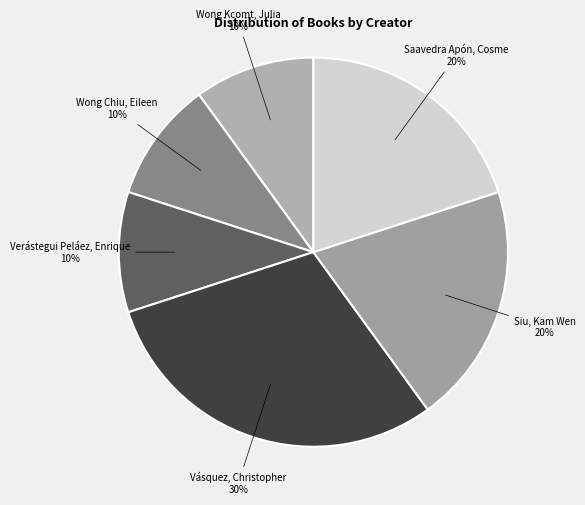

How many segments does this pie chart have?

6